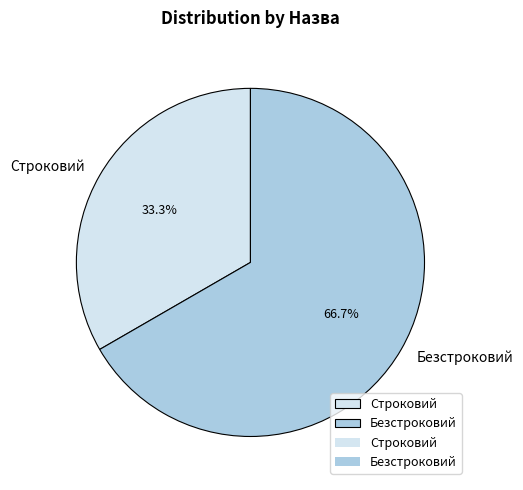

Which slice is the smallest?

Строковий